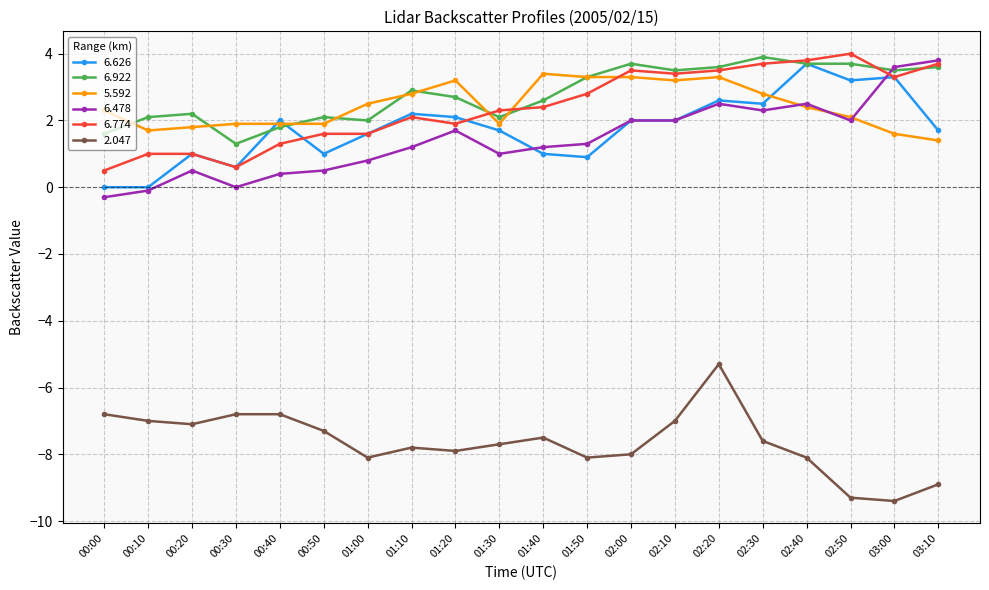

What is the label of the 12th point from the right?

01:20